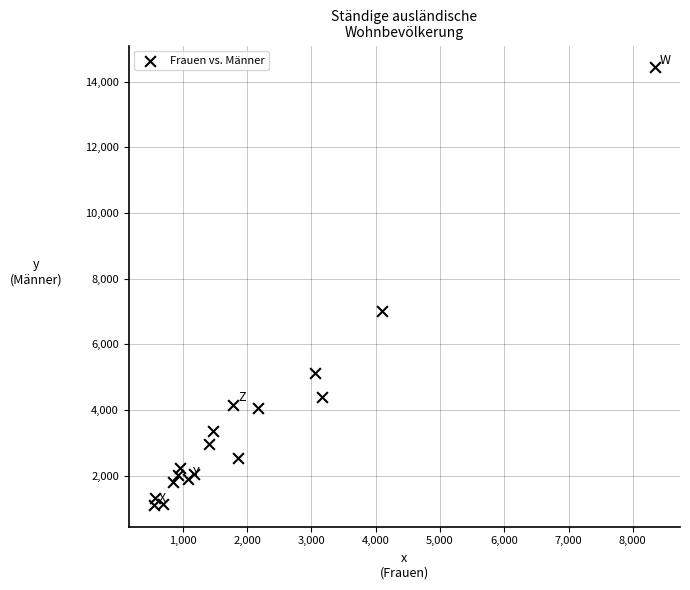

What Y value in the scatter plot is closest to 7770?

6999